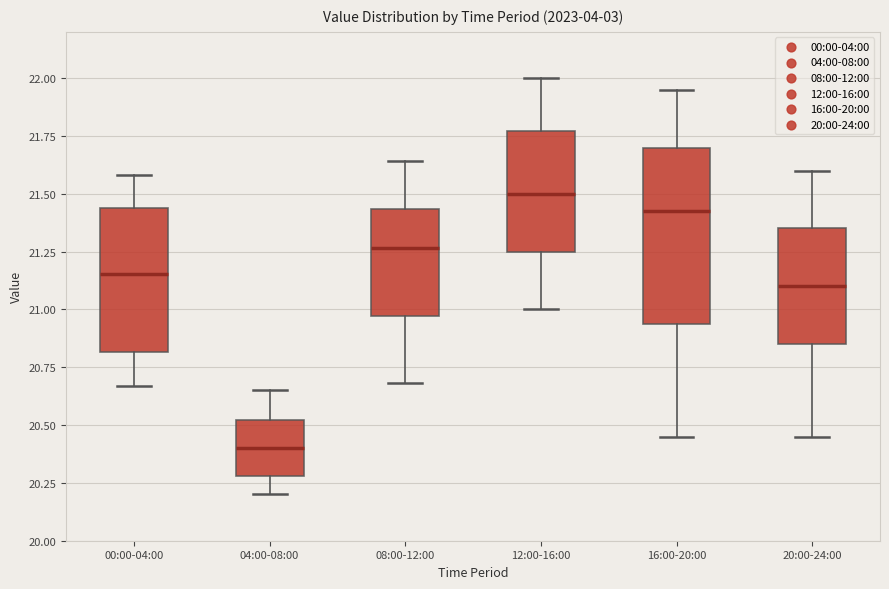

Reading left to right, transcribe this box plot: for each box, give where its median line is, the range the box spans, and where its two whiskers end, as read against the y-axis. The values are not printed on the chart, so give them approximately, as read against the axis.

00:00-04:00: median 21.15, box 20.80 to 21.45, whiskers 20.65 to 21.60
04:00-08:00: median 20.40, box 20.30 to 20.50, whiskers 20.20 to 20.65
08:00-12:00: median 21.25, box 20.95 to 21.45, whiskers 20.70 to 21.65
12:00-16:00: median 21.50, box 21.25 to 21.75, whiskers 21.00 to 22.00
16:00-20:00: median 21.45, box 20.95 to 21.70, whiskers 20.45 to 21.95
20:00-24:00: median 21.10, box 20.85 to 21.35, whiskers 20.45 to 21.60